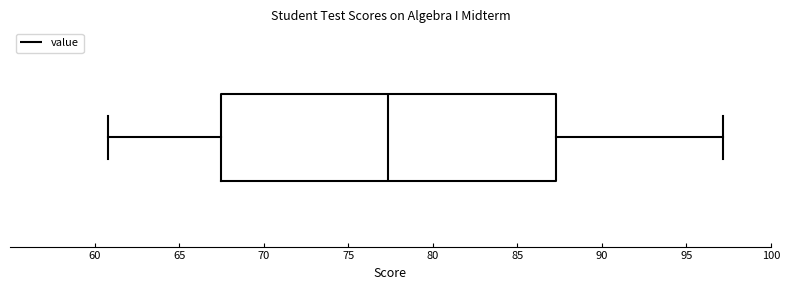

Transcribe this box plot: give where the median line is, the range the box spans, and where the two whiskers end, as read against the x-axis. The values are not printed on the chart, so give them approximately, as read against the axis.

median 77.5, box 67.5 to 87.5, whiskers 61.0 to 97.0